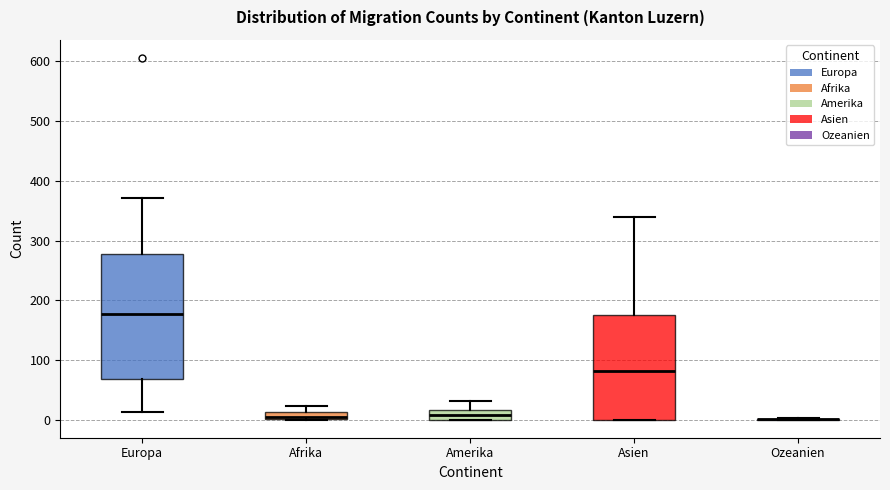

Where is the upper edge of the box for Afrika on the y-axis? The values are not printed on the chart, so give them approximately, as read against the axis.

10